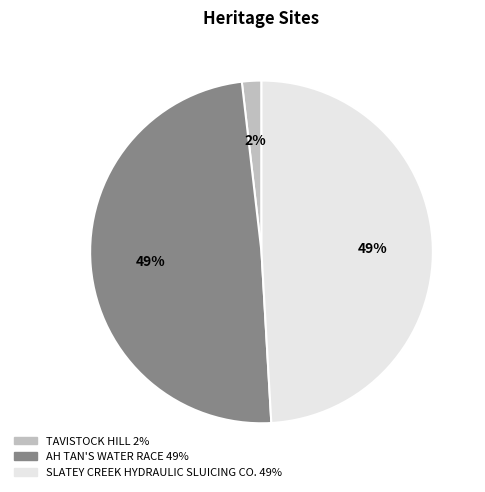

To the nearest percent, what is the average slice percentage?

33%